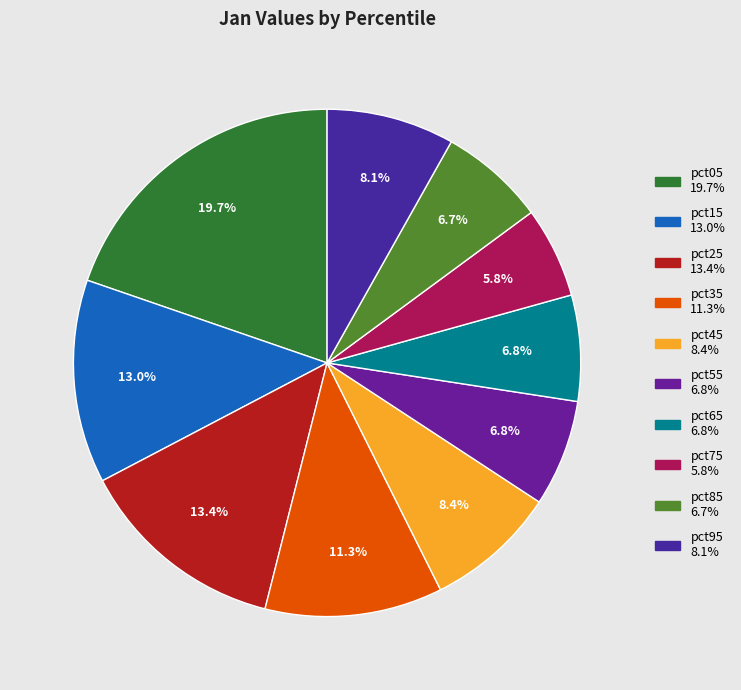

To the nearest percent, what portion does pct05 represent?

20%